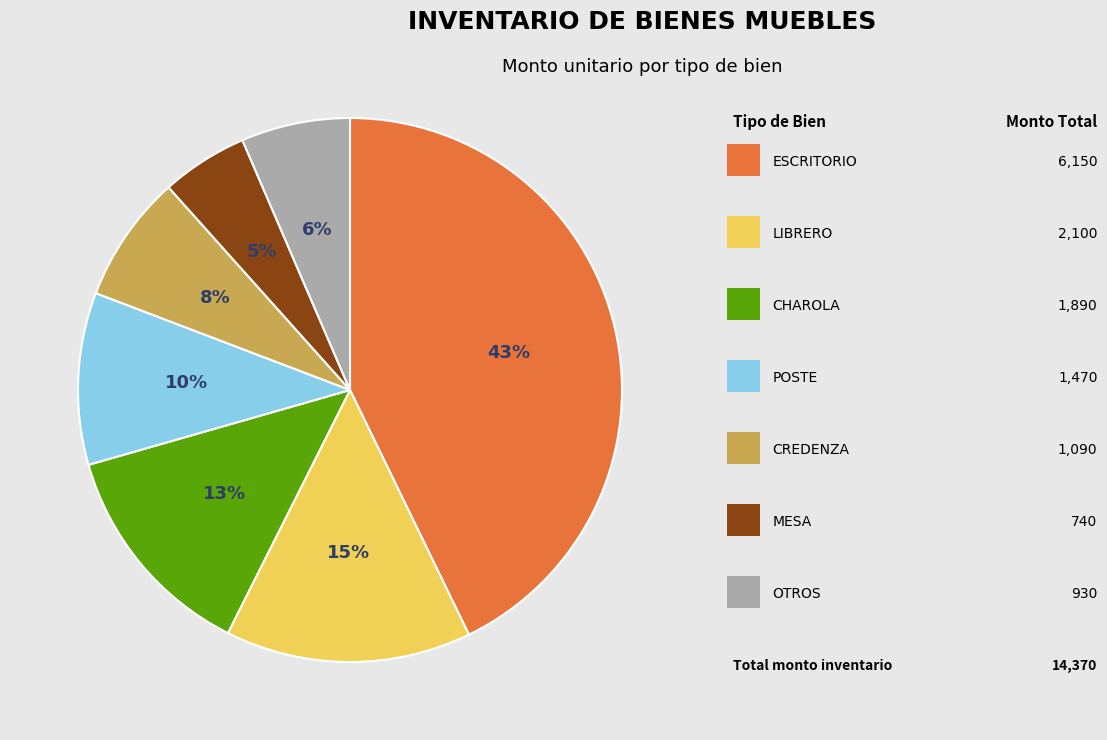

Is there a majority slice in this chart?

No